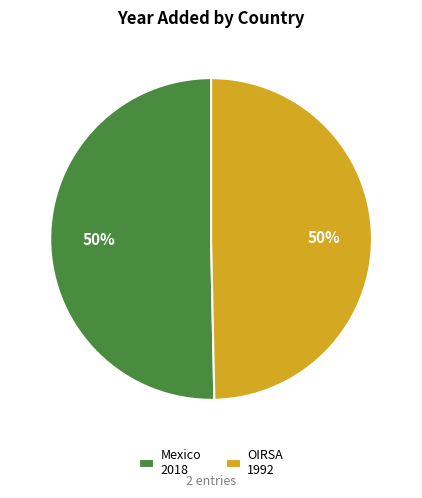

True or false: Mexico accounts for 50% of the total.

True